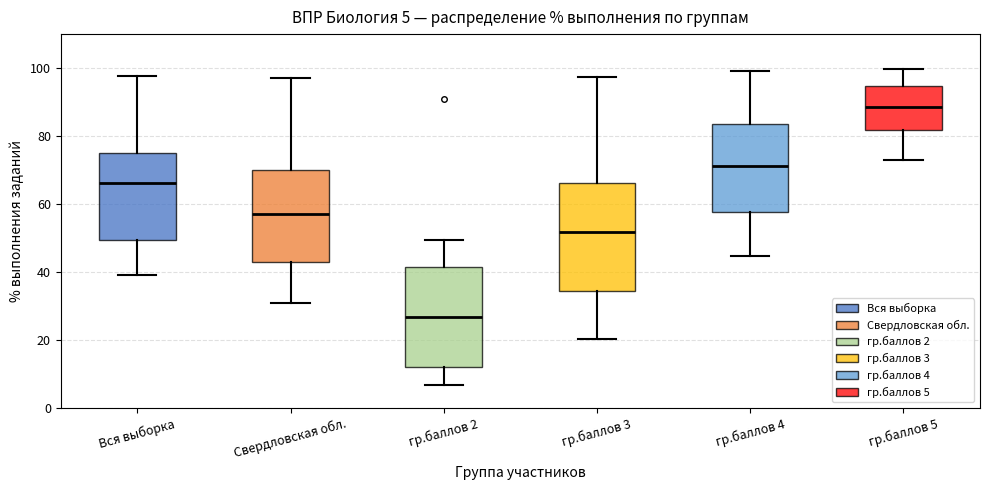

Which box has the highest median line?

гр.баллов 5